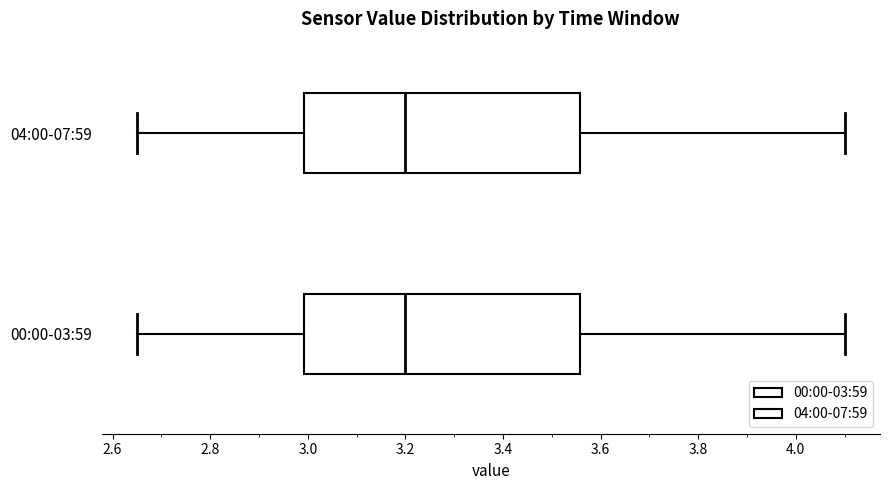

Where does the left whisker of the box for 04:00-07:59 end on the x-axis? The values are not printed on the chart, so give them approximately, as read against the axis.

2.66